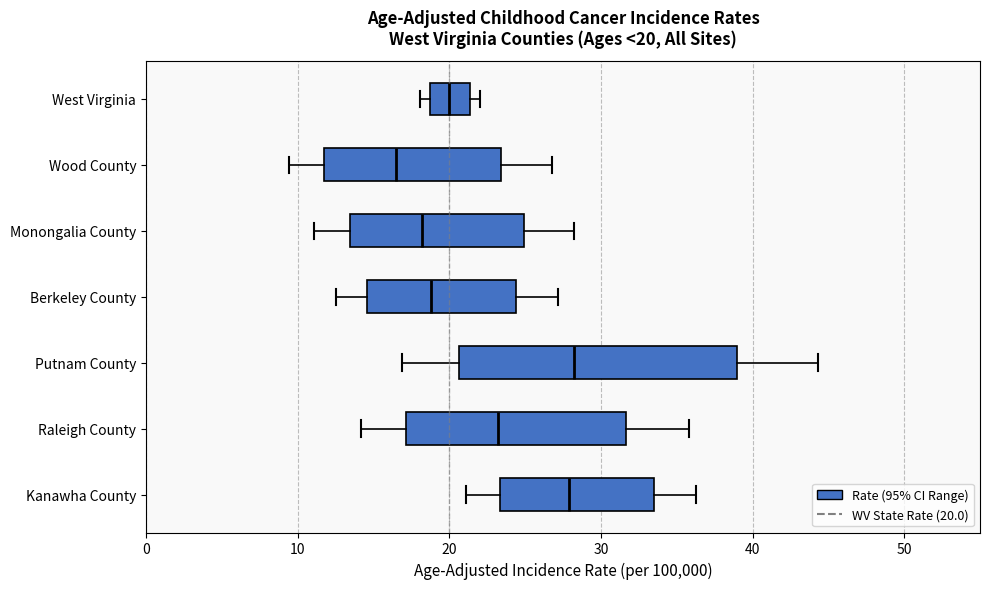

Comparing the boxes themselves (not the whiskers), which one is the widest?

Putnam County